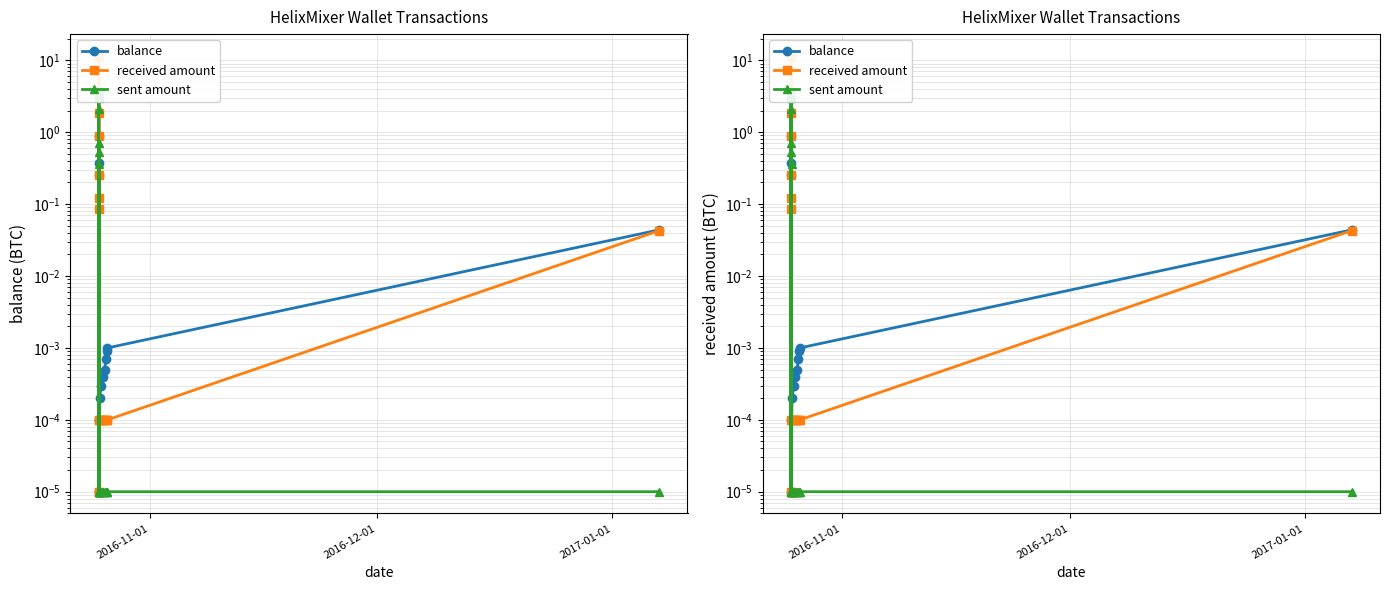

How many lines are shown in the chart?

3